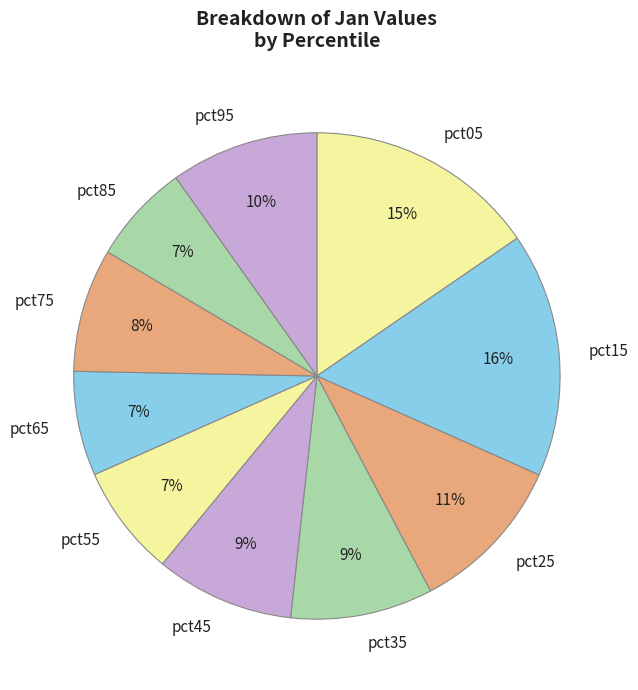

To the nearest percent, what is the difference between the pct15 and pct75 slice percentages?

8%